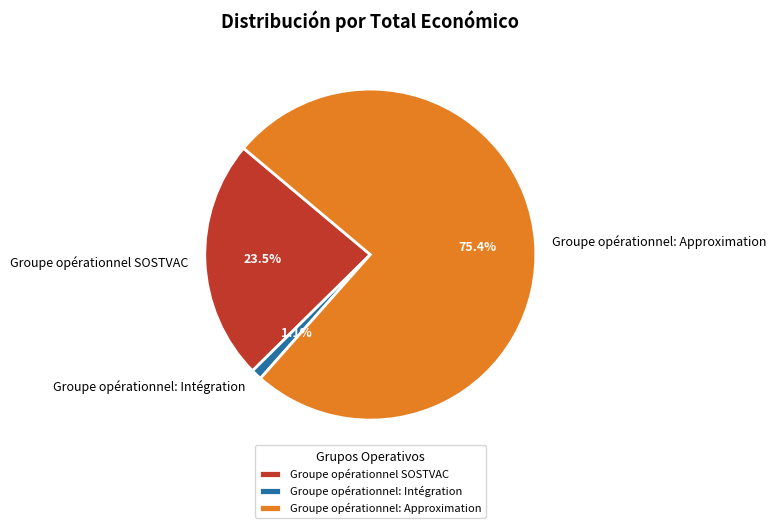

Rank the categories by value from highest to lowest.

Groupe opérationnel: Approximation, Groupe opérationnel SOSTVAC, Groupe opérationnel: Intégration